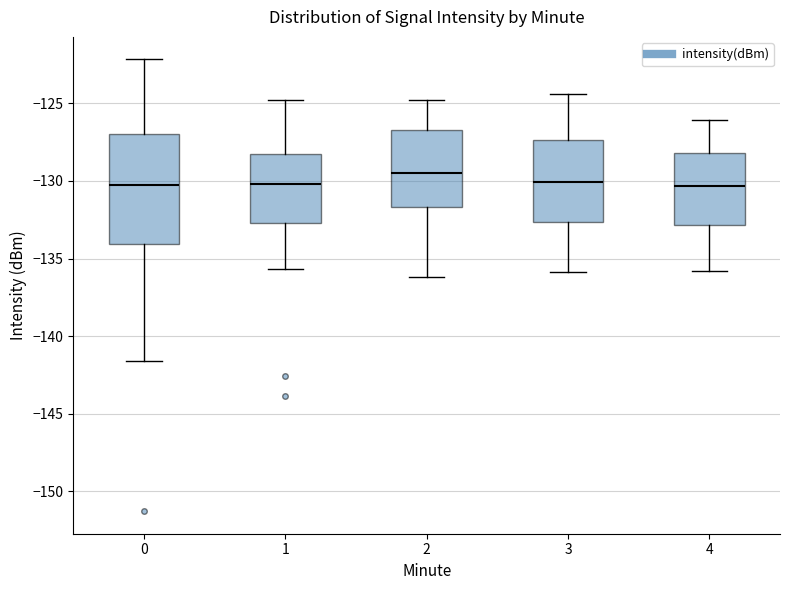

Where does the median line of the box at x = 1 sit on the y-axis? The values are not printed on the chart, so give them approximately, as read against the axis.

-130.0